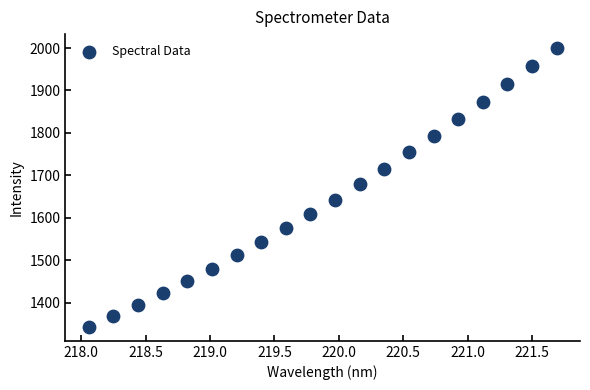

What Y value in the scatter plot is closest to 1671?

1679.5